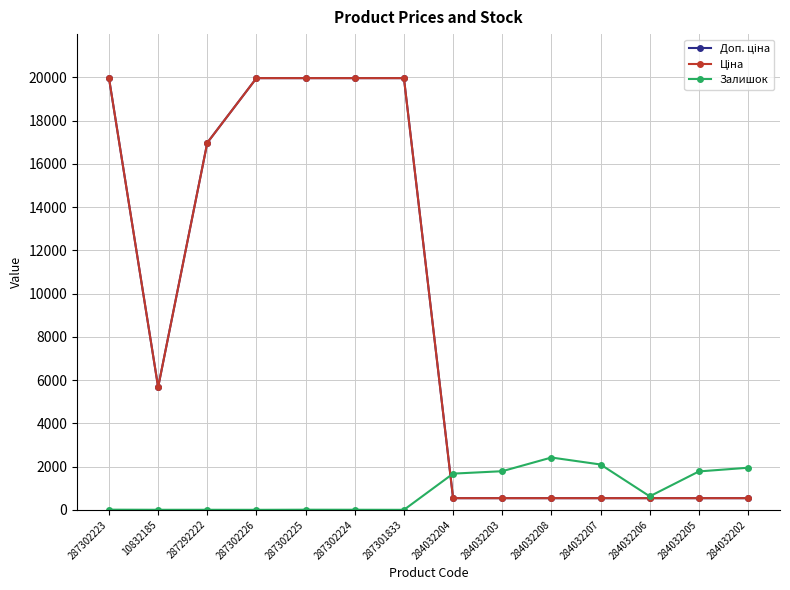

How many intersections are there between Доп. ціна and Залишок?

1